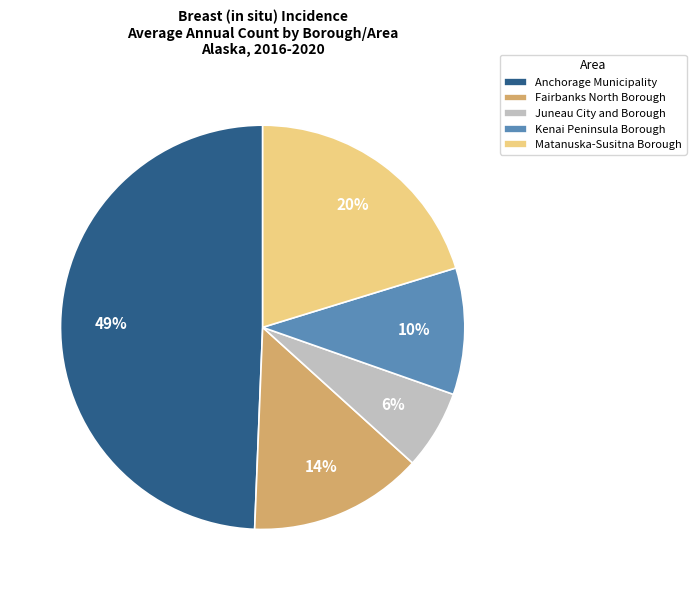

Does any single category account for the majority?

No